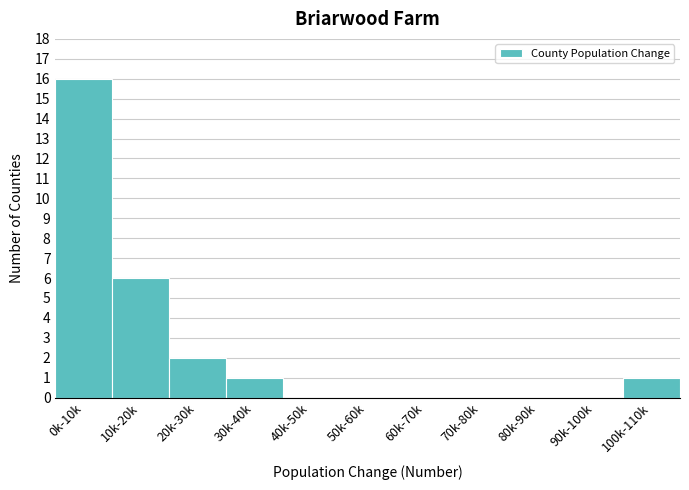

Reading right to left, transcribe all the data shown in this chart.

100k-110k=1	90k-100k=0	80k-90k=0	70k-80k=0	60k-70k=0	50k-60k=0	40k-50k=0	30k-40k=1	20k-30k=2	10k-20k=6	0k-10k=16